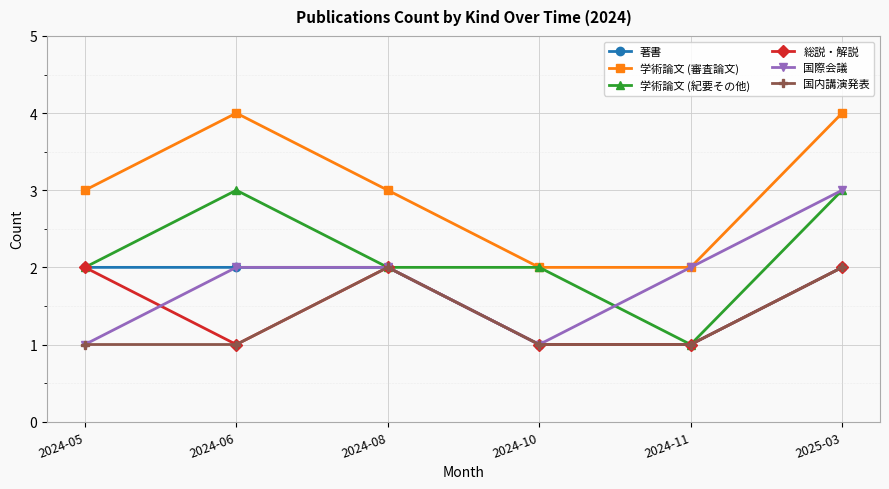

What is the highest value of the 国際会議 series?

3